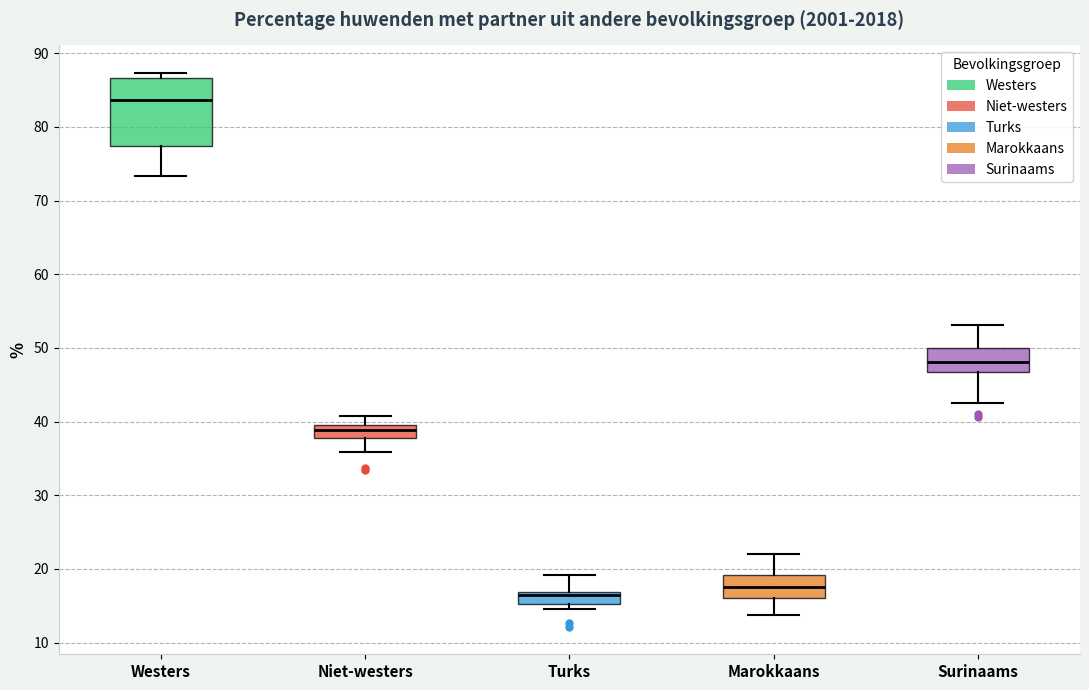

Reading left to right, read every box against the y-axis: the position of its median line, the range the box covers, and the ends of its whiskers. The values are not printed on the chart, so give them approximately, as read against the axis.

Westers: median 84, box 77 to 87, whiskers 73 to 87 (just above the box's upper edge)
Niet-westers: median 39 (just below the box's upper edge), box 38 to 39, whiskers 36 to 41
Turks: median 16, box 15 to 17, whiskers 15 (just below the box's lower edge) to 19
Marokkaans: median 18, box 16 to 19, whiskers 14 to 22
Surinaams: median 48, box 47 to 50, whiskers 43 to 53